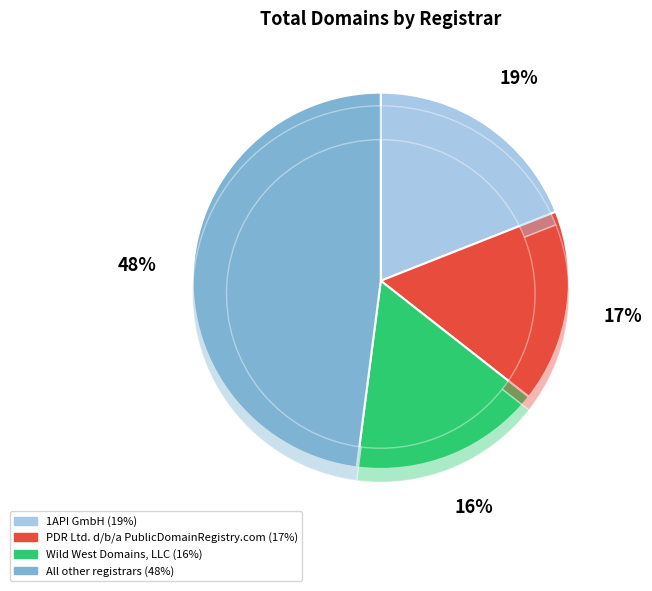

The 1API GmbH slice represents 19% of the pie. True or false?

True